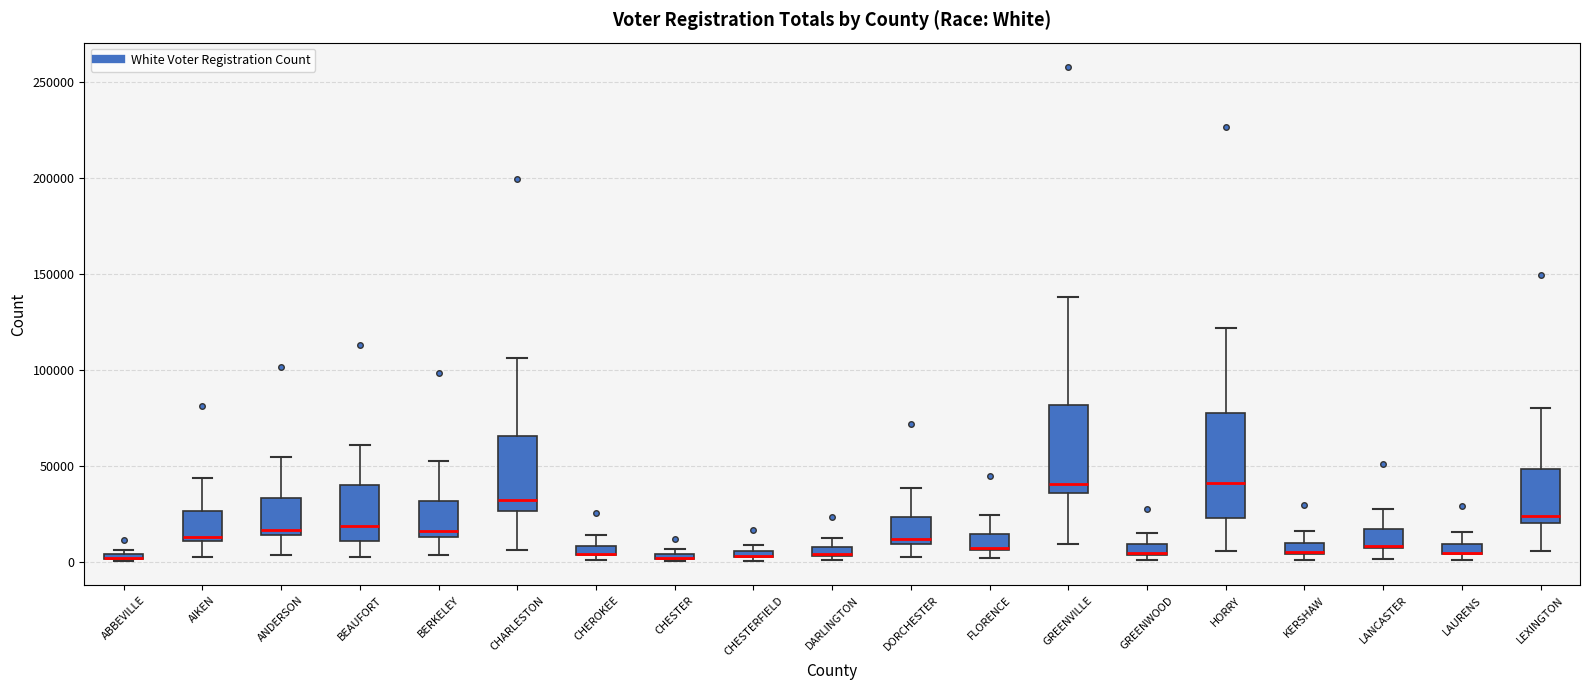

Comparing the boxes themselves (not the whiskers), which one is the tallest?

HORRY